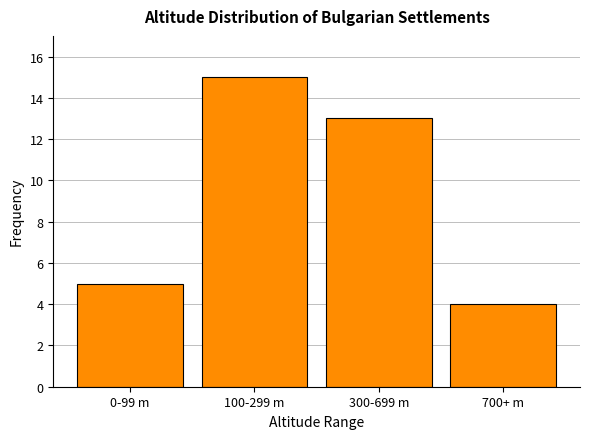

Reading left to right, list all the values displayed in this chart.

5	15	13	4